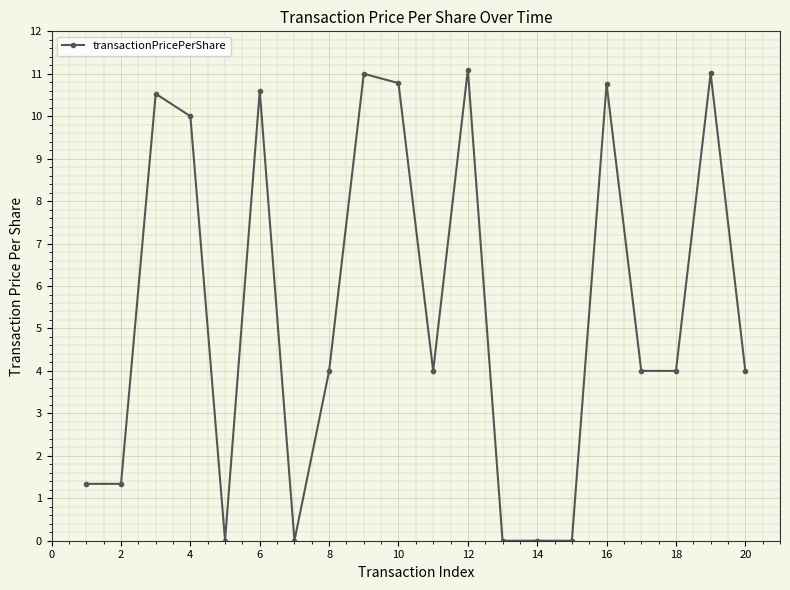

True or false: the data has more than 2 interior local peaks.

True